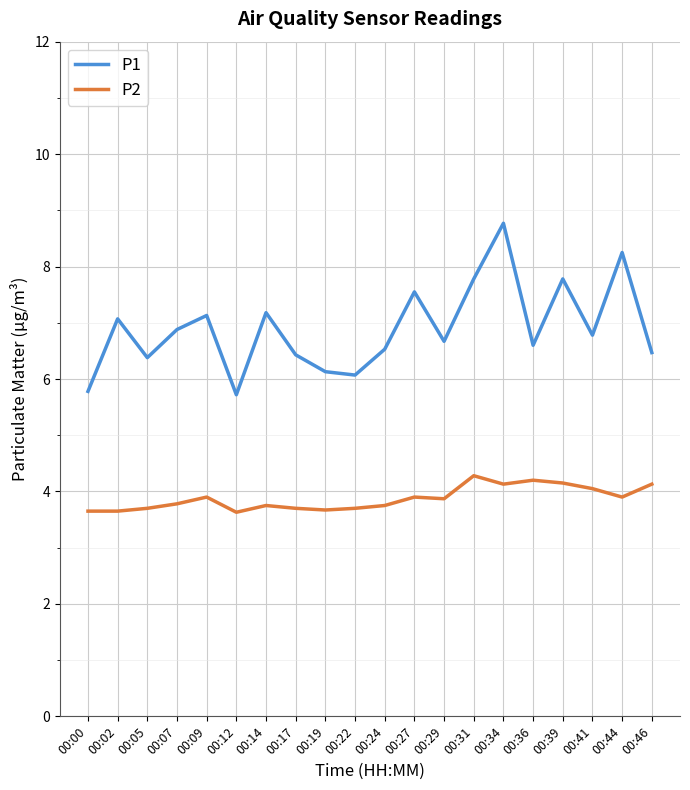

Rank the series by their maximum value, from highest to lowest.

P1, P2